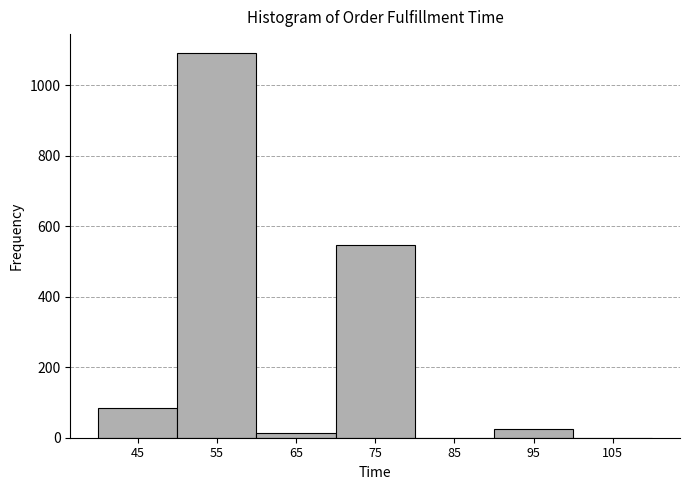

Which range on the x-axis has the tallest bar?

50 to 60